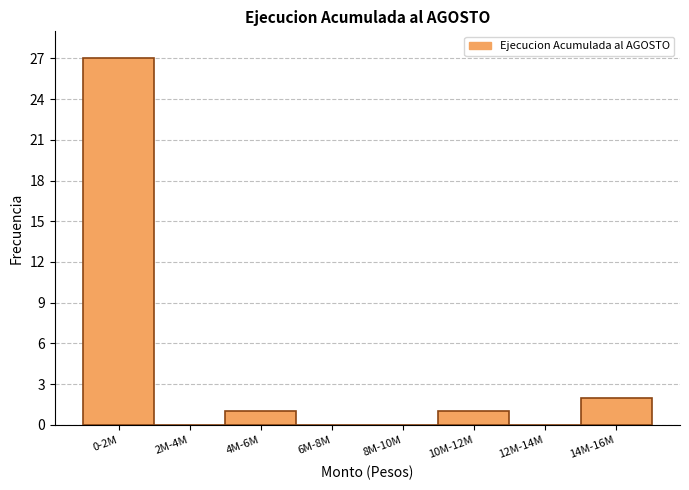

Reading left to right, what are all the values shown in this chart?

0-2M=27	2M-4M=0	4M-6M=1	6M-8M=0	8M-10M=0	10M-12M=1	12M-14M=0	14M-16M=2